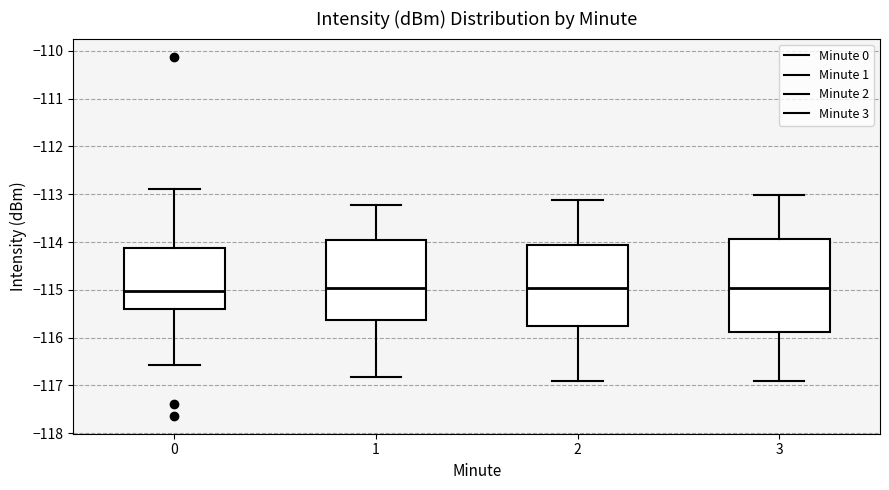

Which box is the tallest, from its lower edge to its upper edge?

3